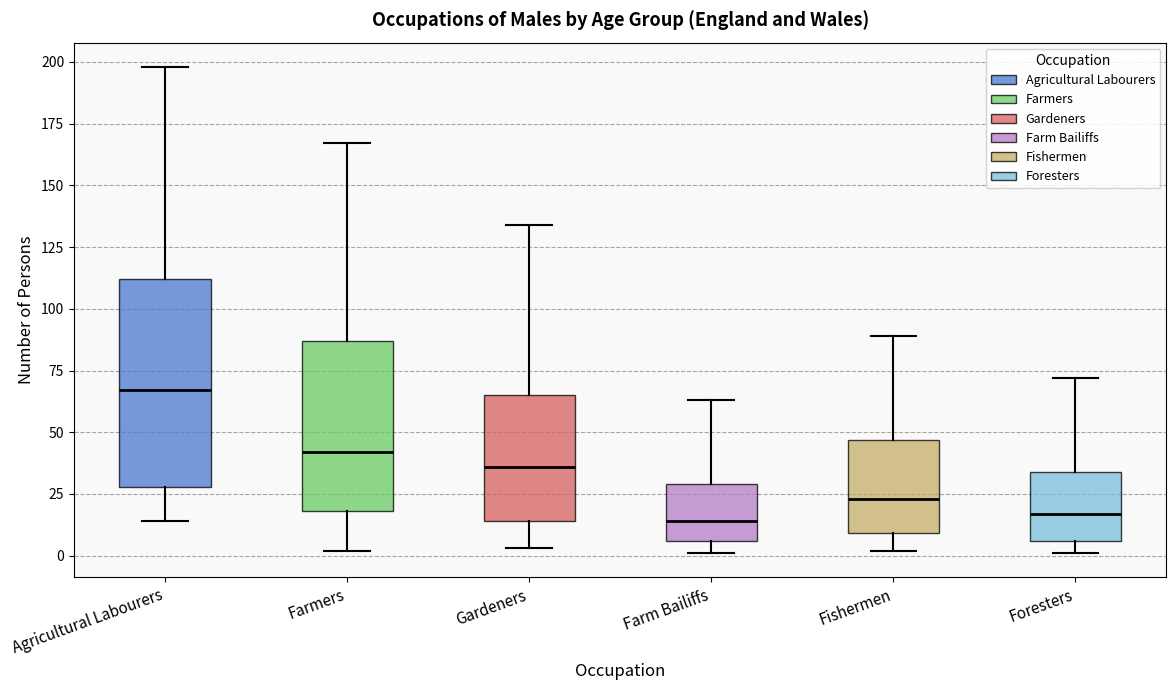

Where does the lower whisker of the box for Farmers end on the y-axis? The values are not printed on the chart, so give them approximately, as read against the axis.

0